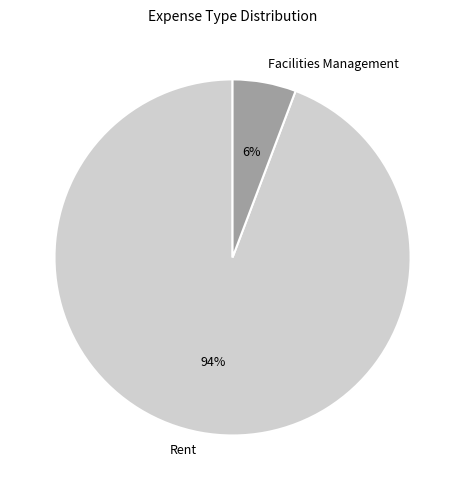

To the nearest percent, what is the combined percentage of Facilities Management and Rent?

100%